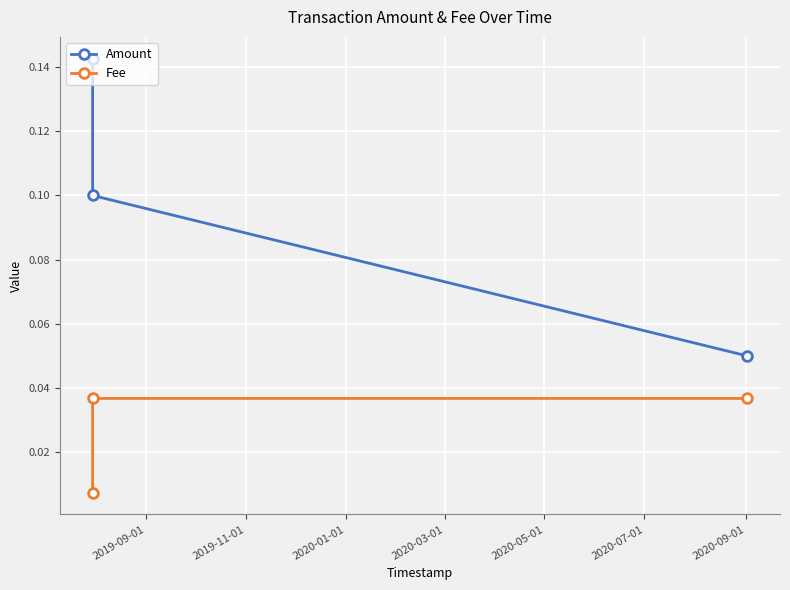

How many lines are shown in the chart?

2